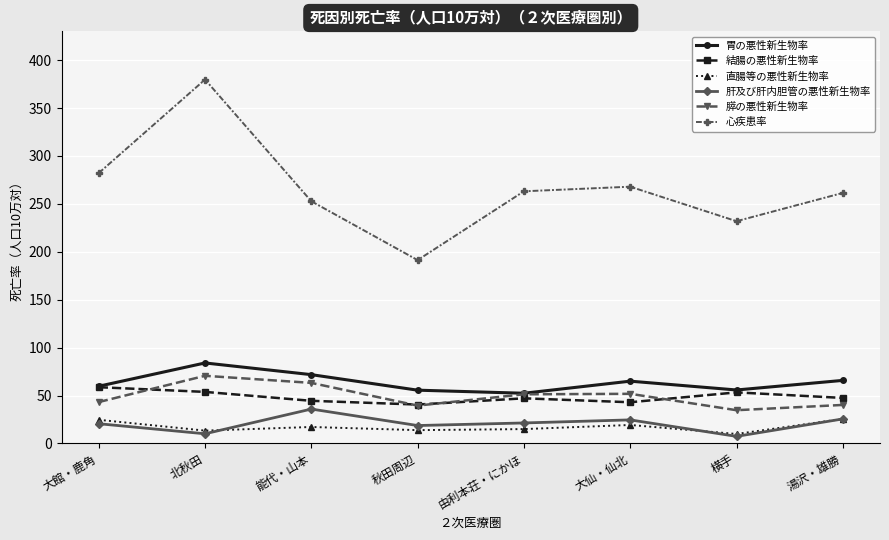

What is the greatest value displayed?

379.7